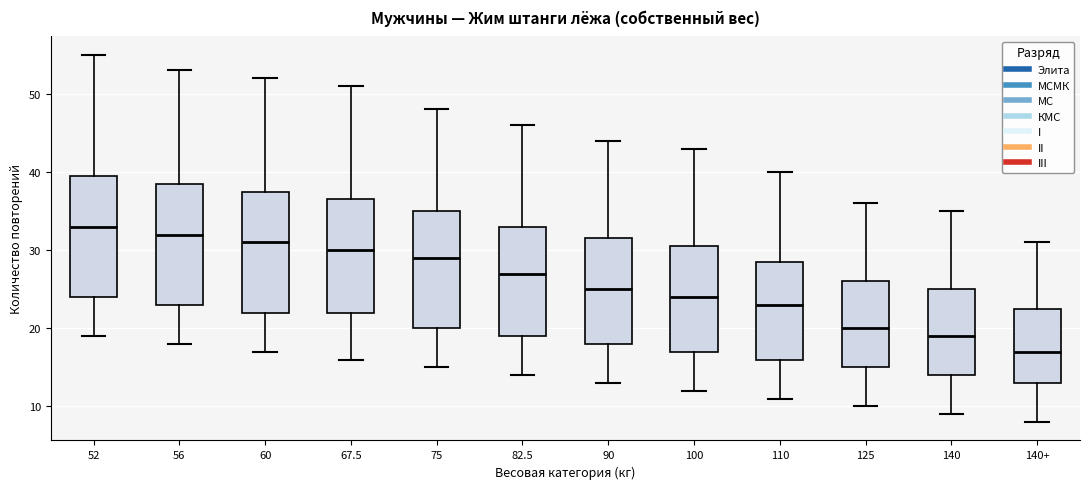

Reading left to right, read every box against the y-axis: the position of its median line, the range the box covers, and the ends of its whiskers. The values are not printed on the chart, so give them approximately, as read against the axis.

52: median 33, box 24 to 40, whiskers 19 to 55
56: median 32, box 23 to 39, whiskers 18 to 53
60: median 31, box 22 to 38, whiskers 17 to 52
67.5: median 30, box 22 to 37, whiskers 16 to 51
75: median 29, box 20 to 35, whiskers 15 to 48
82.5: median 27, box 19 to 33, whiskers 14 to 46
90: median 25, box 18 to 32, whiskers 13 to 44
100: median 24, box 17 to 31, whiskers 12 to 43
110: median 23, box 16 to 29, whiskers 11 to 40
125: median 20, box 15 to 26, whiskers 10 to 36
140: median 19, box 14 to 25, whiskers 9 to 35
140+: median 17, box 13 to 23, whiskers 8 to 31